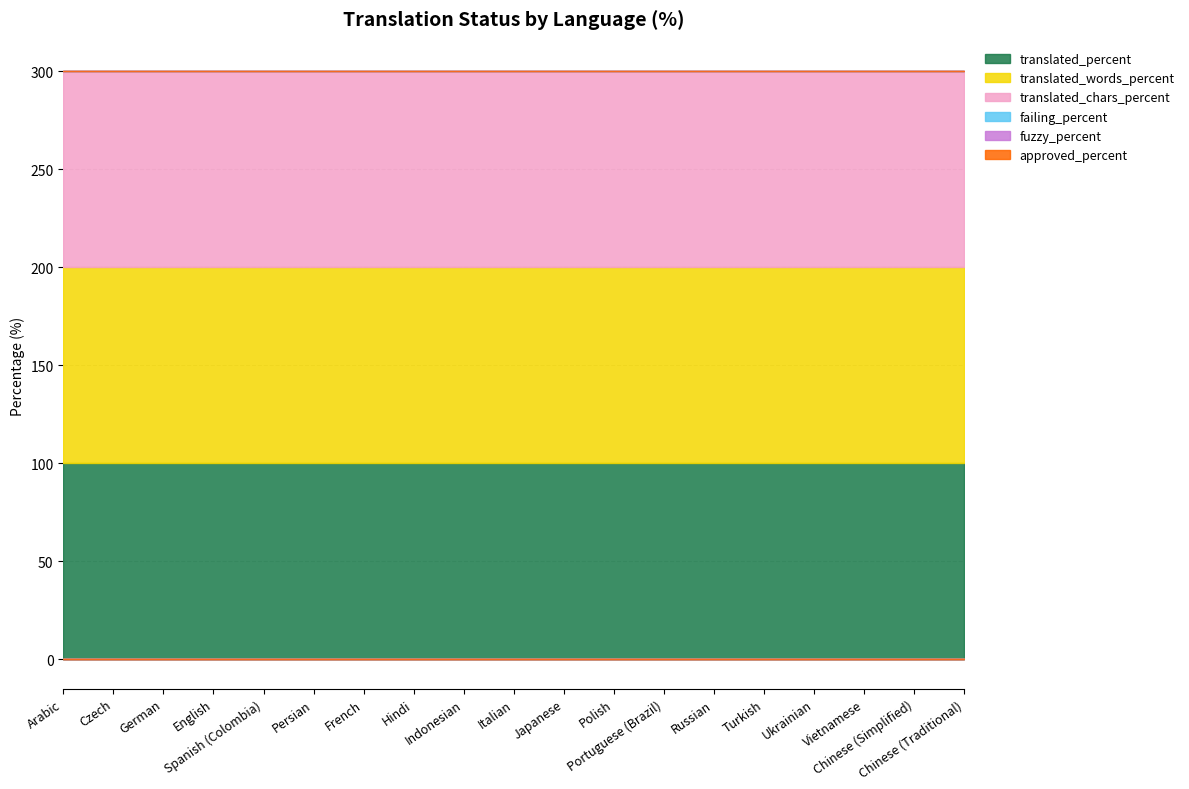

True or false: translated_chars_percent and approved_percent cross at least once.

False